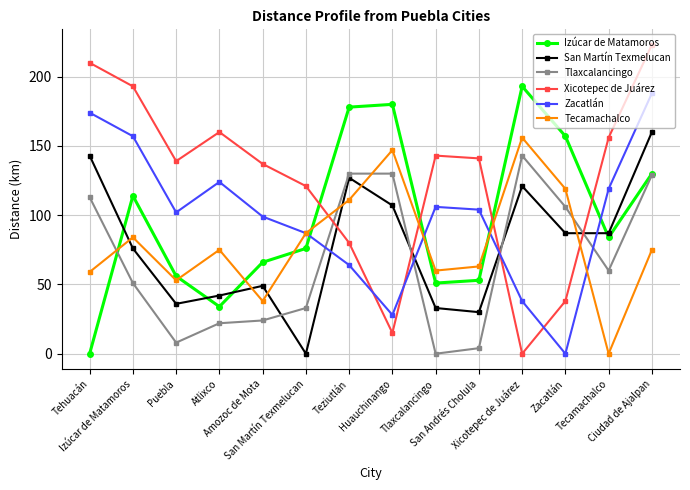

Count the number of data series in this chart.

6